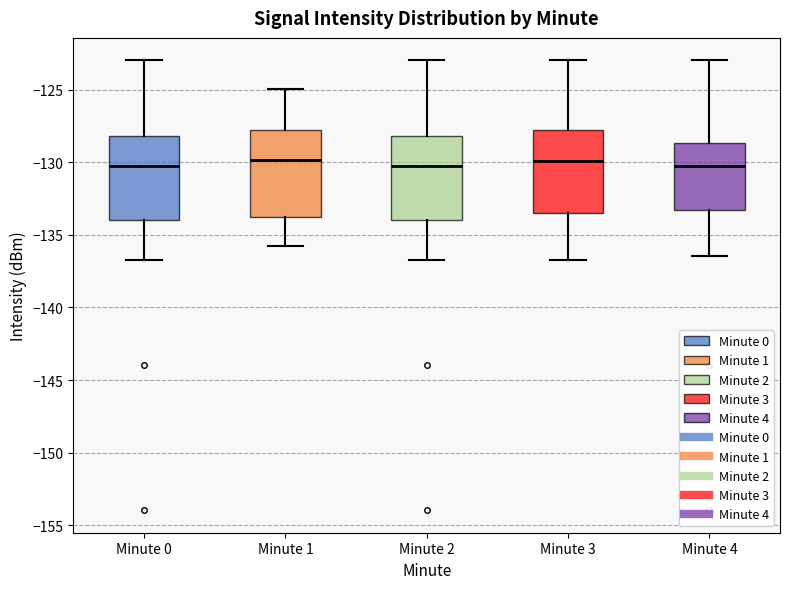

Where does the lower whisker of the box for Minute 2 end on the y-axis? The values are not printed on the chart, so give them approximately, as read against the axis.

-136.5